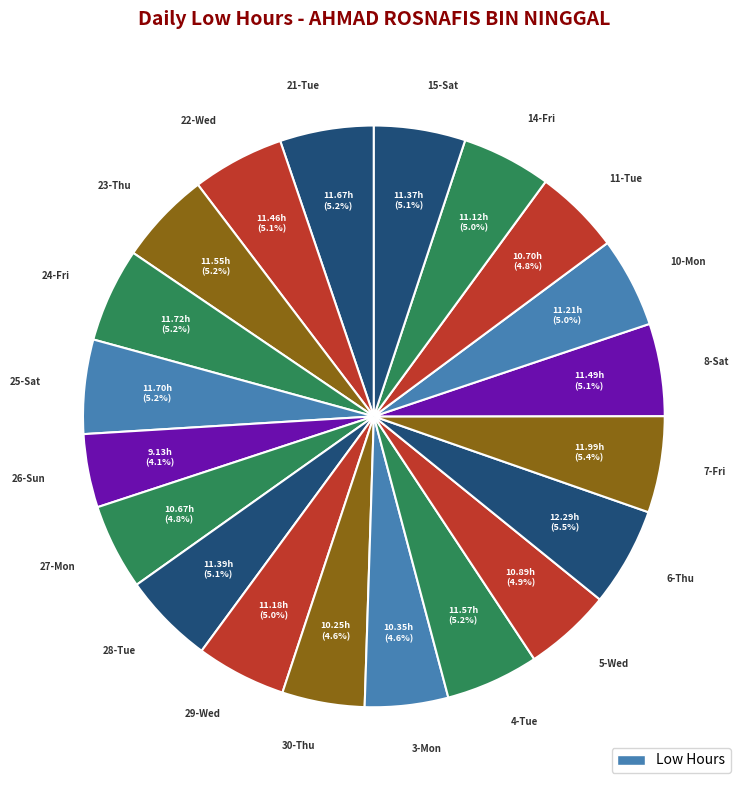

Do 8-Sat and 14-Fri together represent more than half of the pie?

No